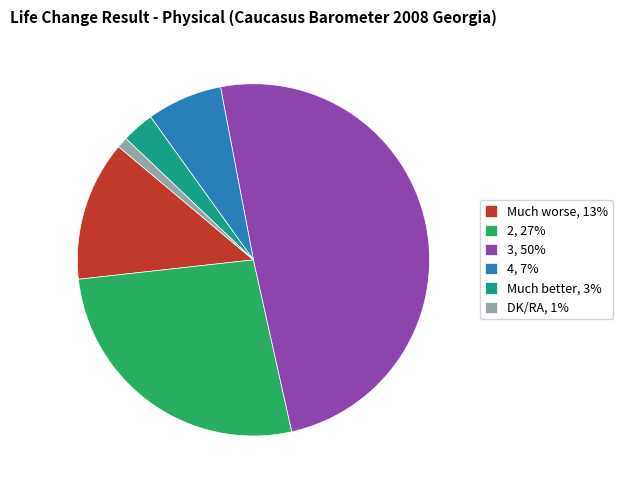

Which slice is the largest?

3